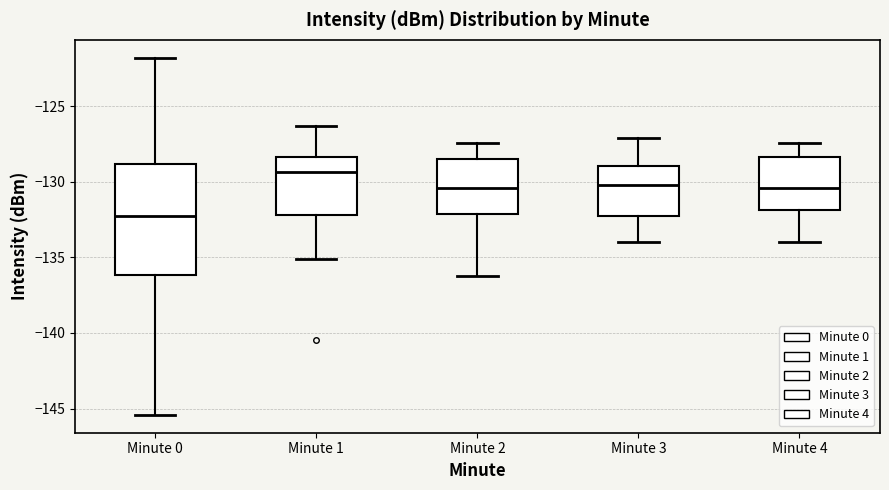

Which box is the tallest, from its lower edge to its upper edge?

Minute 0